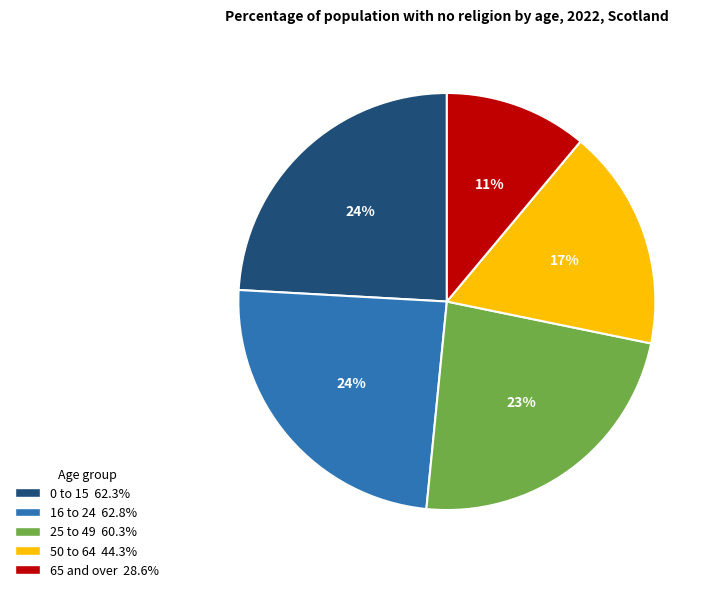

True or false: 65 and over accounts for 3% of the total.

False